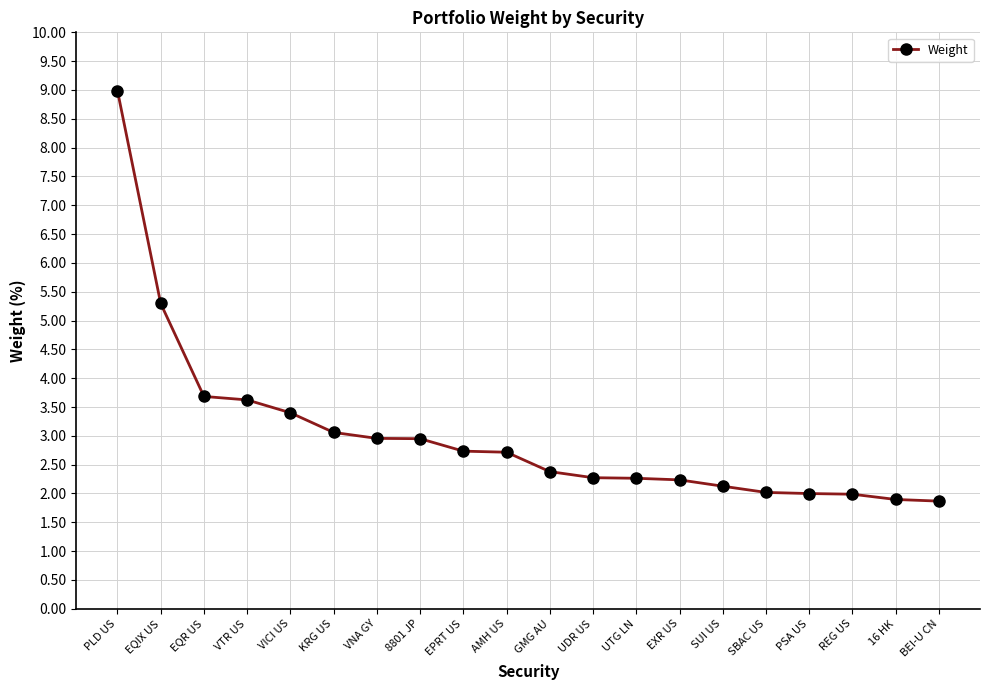

What is the greatest value displayed?

9.0